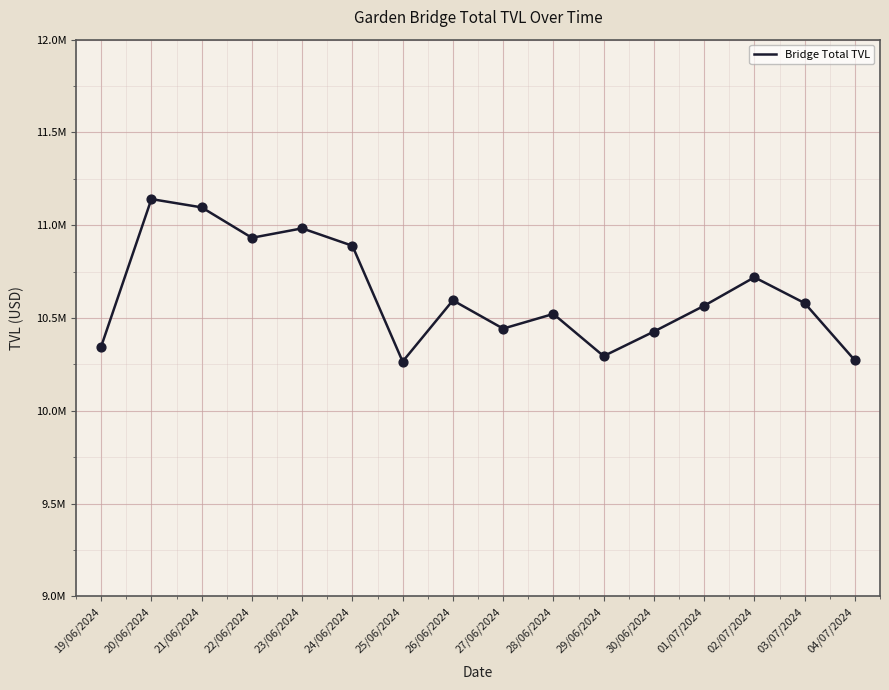

Approximately how many times larger is the value at 26/06/2024 compared to 23/06/2024?

1.0